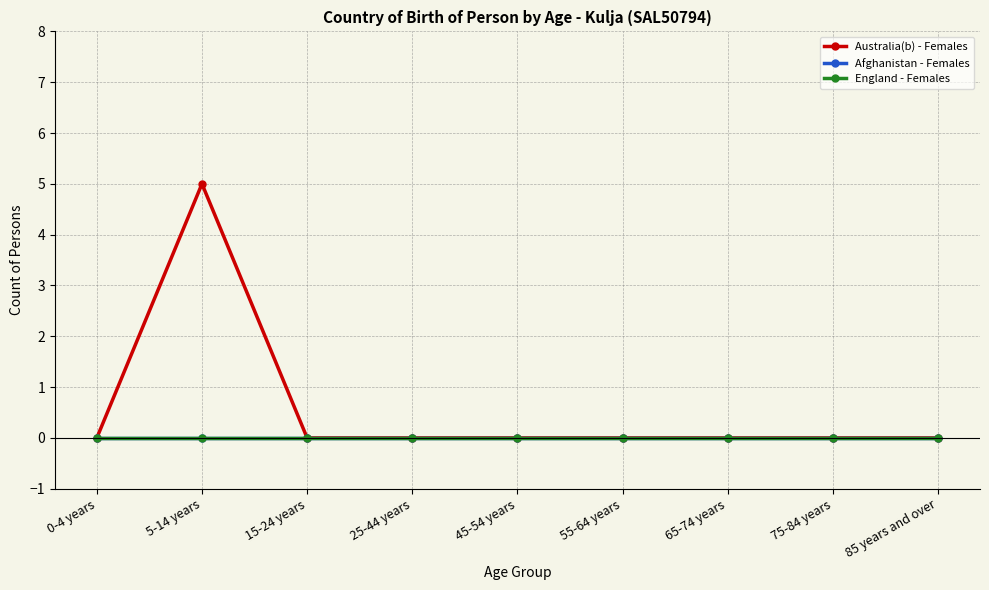

What is the sum of all Australia(b) - Females values?

5